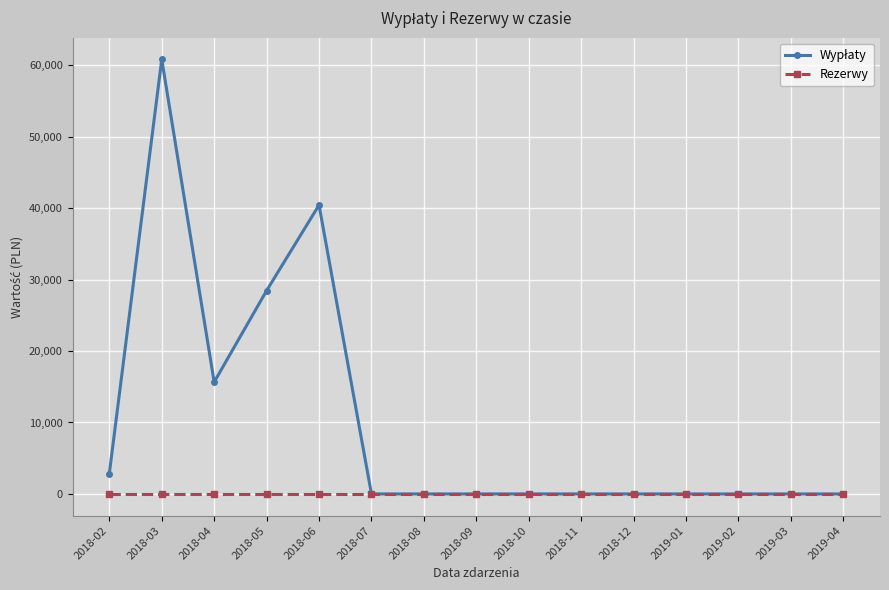

At which category is the sum across all series the highest?

2018-03